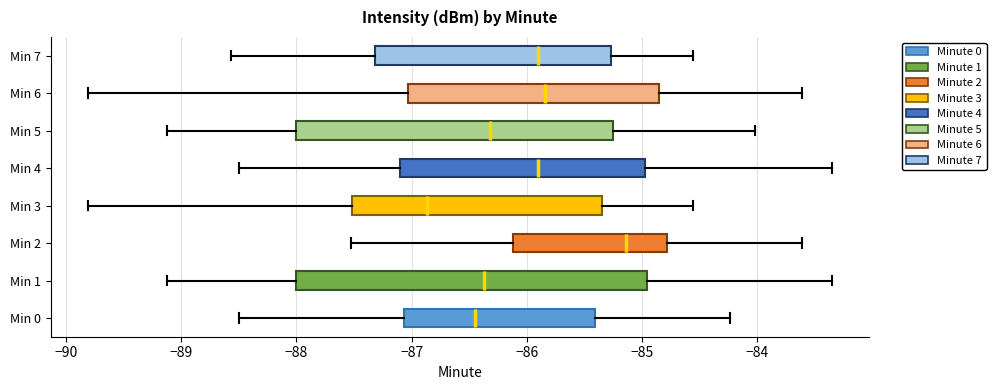

Which box's median line is the furthest to the left?

Min 3